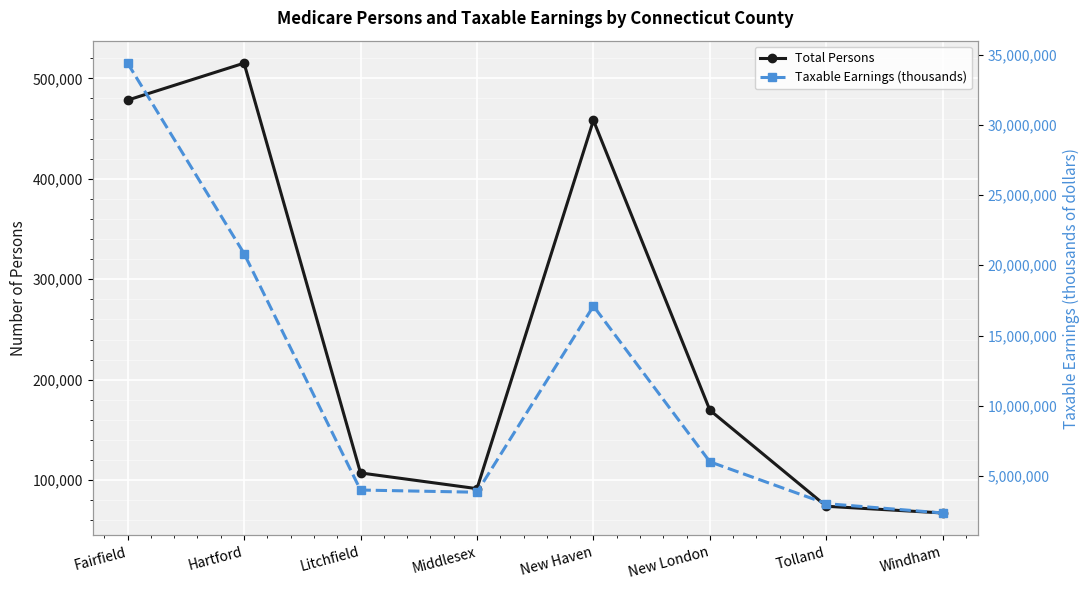

Which has a higher value, New Haven or Litchfield?

New Haven